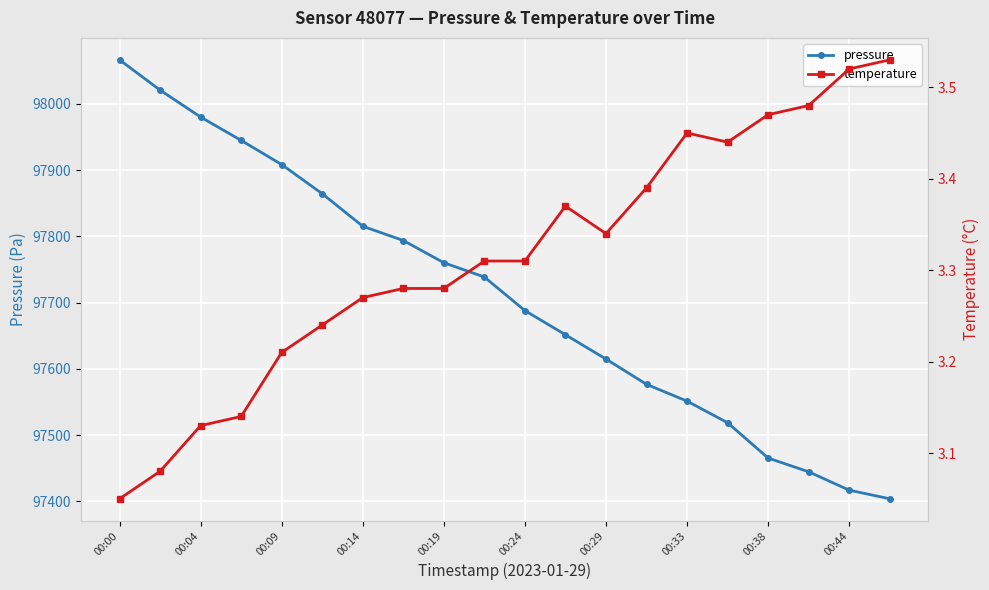

Is the value of pressure at 19 greater than the value of temperature at 11?

Yes